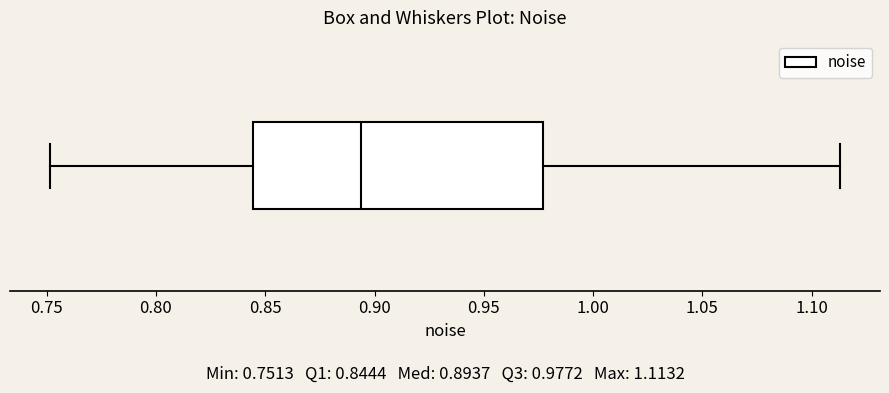

Where does the right whisker of the box end on the x-axis? The values are not printed on the chart, so give them approximately, as read against the axis.

1.115